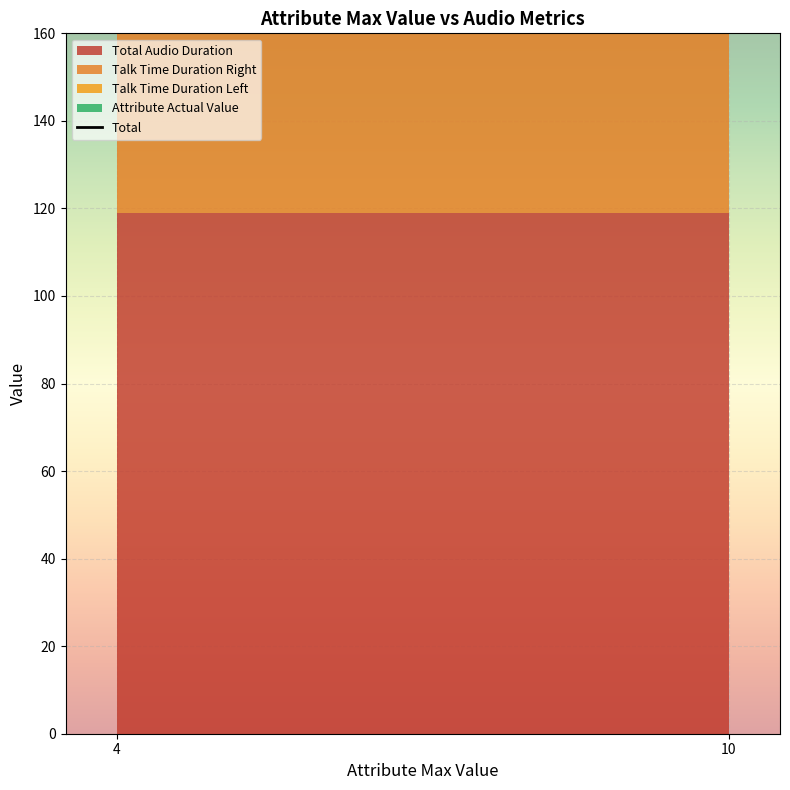

How many values are below 185?

1